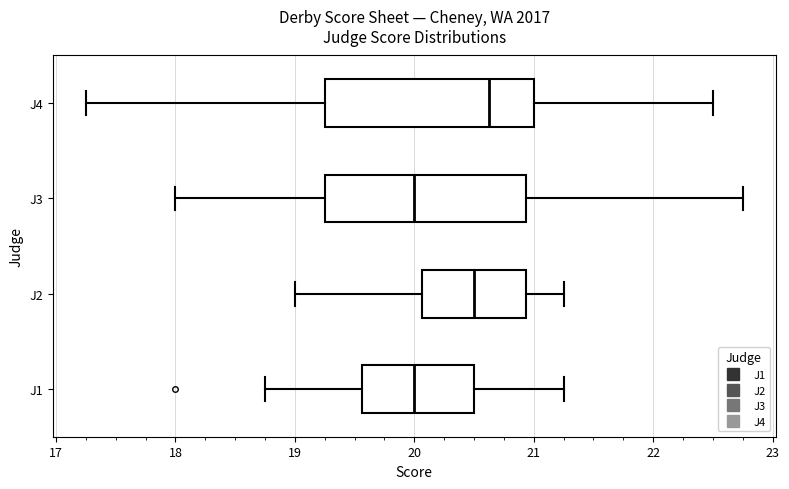

Reading bottom to top, read every box against the x-axis: the position of its median line, the range the box covers, and the ends of its whiskers. The values are not printed on the chart, so give them approximately, as read against the axis.

J1: median 20.0, box 19.6 to 20.5, whiskers 18.8 to 21.3
J2: median 20.5, box 20.1 to 20.9, whiskers 19.0 to 21.3
J3: median 20.0, box 19.3 to 20.9, whiskers 18.0 to 22.8
J4: median 20.6, box 19.3 to 21.0, whiskers 17.3 to 22.5